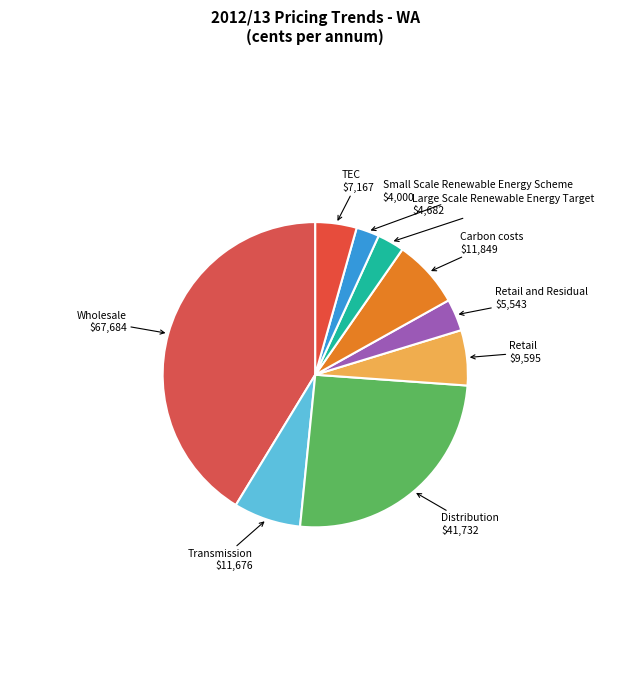

How many slices are in this pie chart?

9